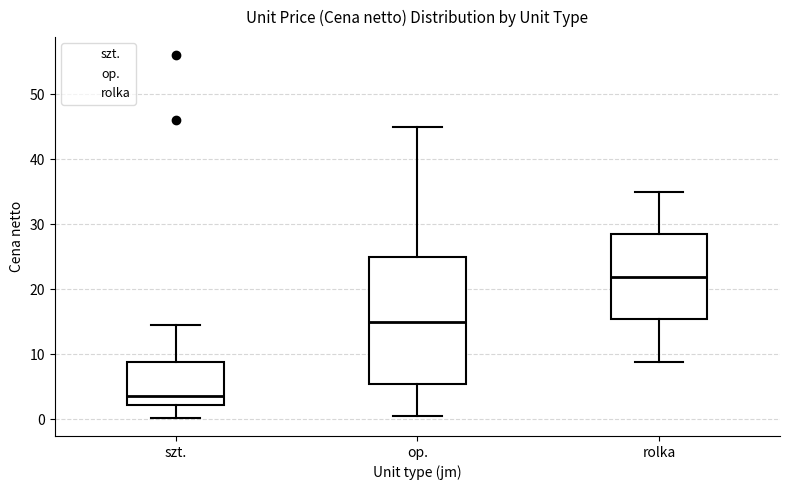

Which box has the highest median line?

rolka